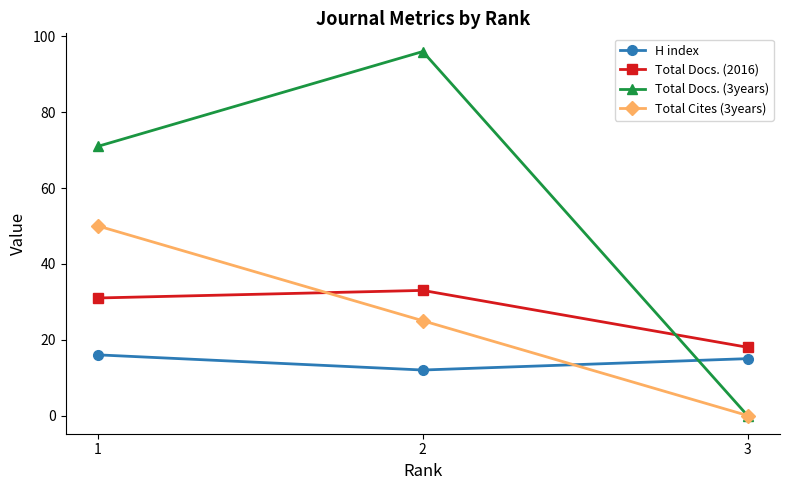

At how many categories does at least one series exceed 86?

1